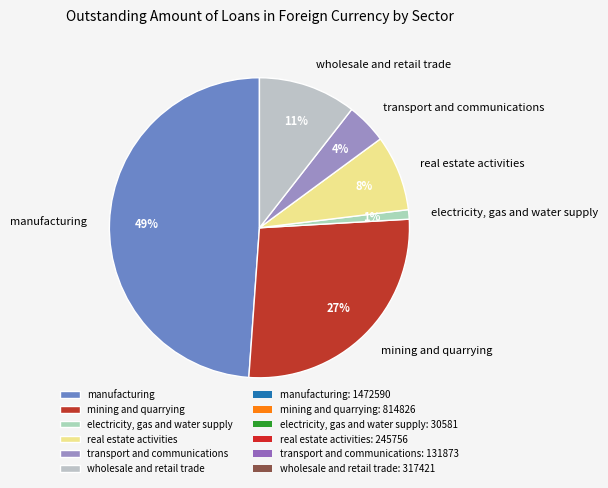

To the nearest percent, what is the average slice percentage?

17%